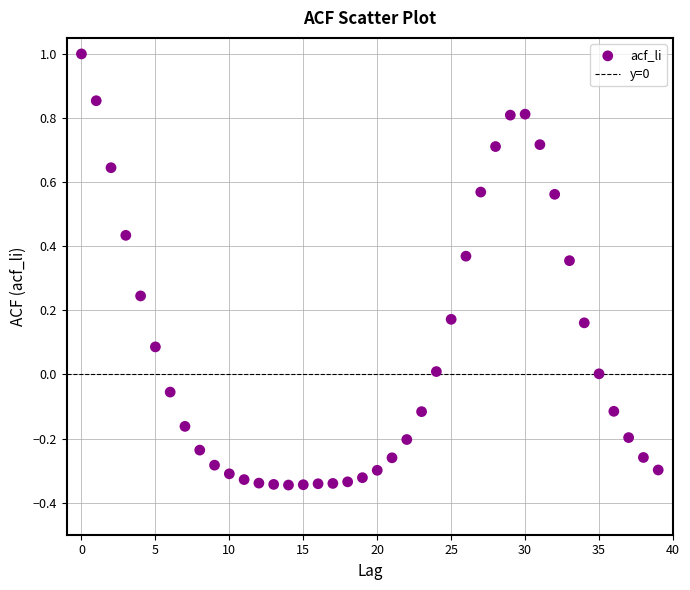

What is the range of Y values (max minus min)?

1.3